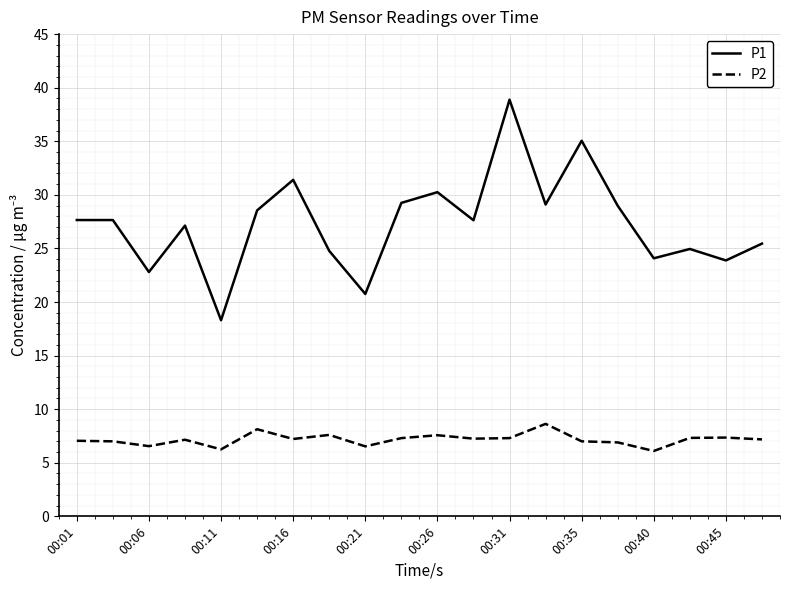

Rank the series by their average value, from highest to lowest.

P1, P2